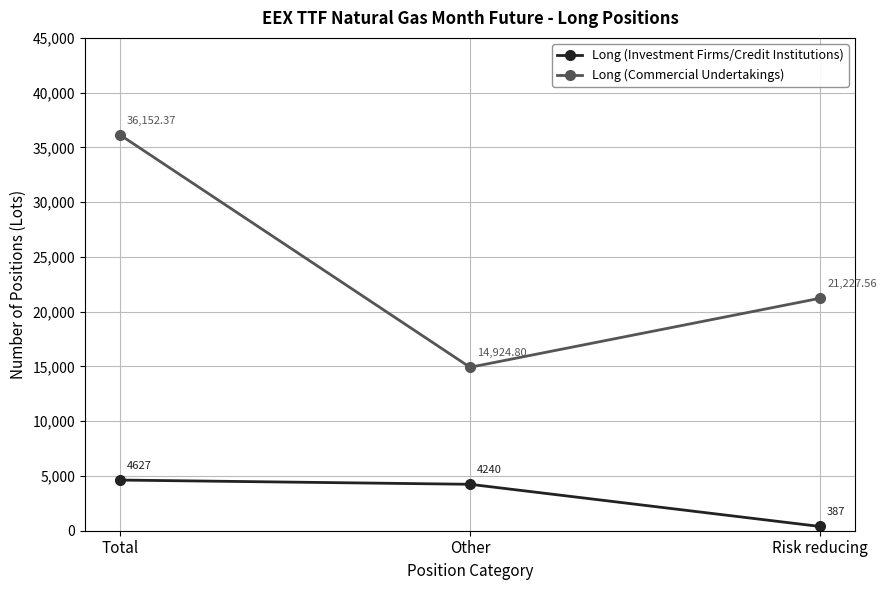

Reading left to right, list all the values displayed in this chart.

Long (Investment Firms/Credit Institutions): Total=4627.0	Other=4240.0	Risk reducing=387.0
Long (Commercial Undertakings): Total=36152.4	Other=14924.8	Risk reducing=21227.6